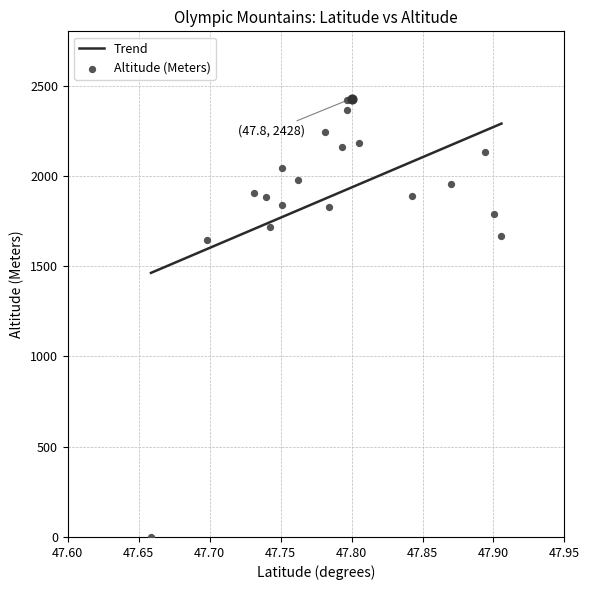

What is the maximum value for Trend?

2289.1